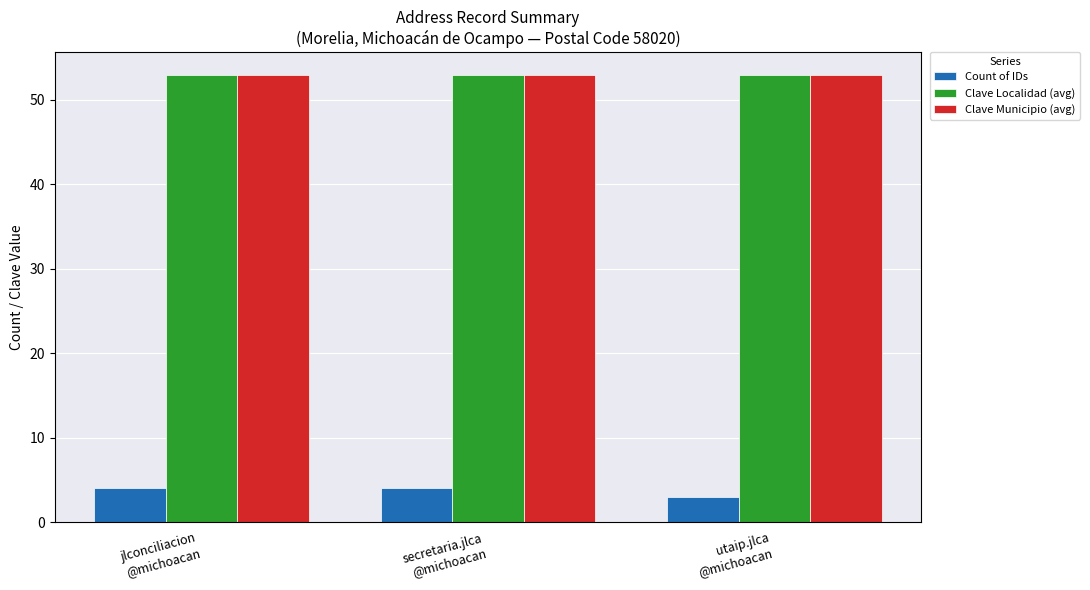

What is the lowest value of the Clave Localidad (avg) series?

53